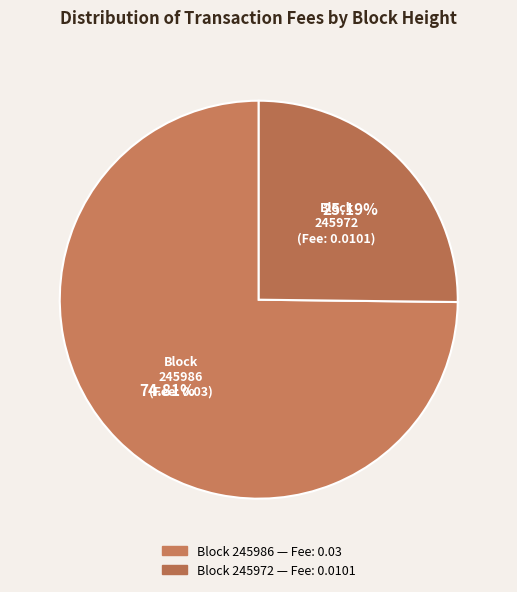

Rank the categories by value from lowest to highest.

245972, 245986